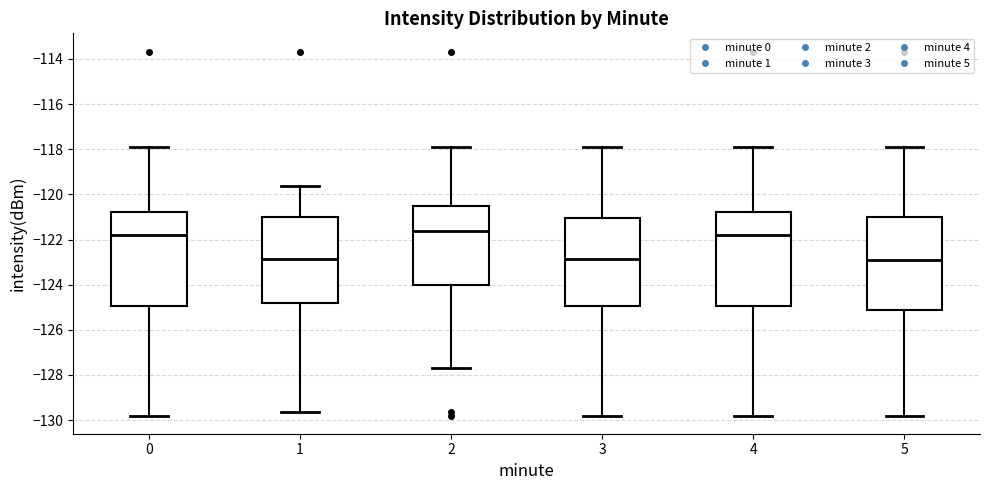

Where is the upper edge of the box at x = 2 on the y-axis? The values are not printed on the chart, so give them approximately, as read against the axis.

-120.6